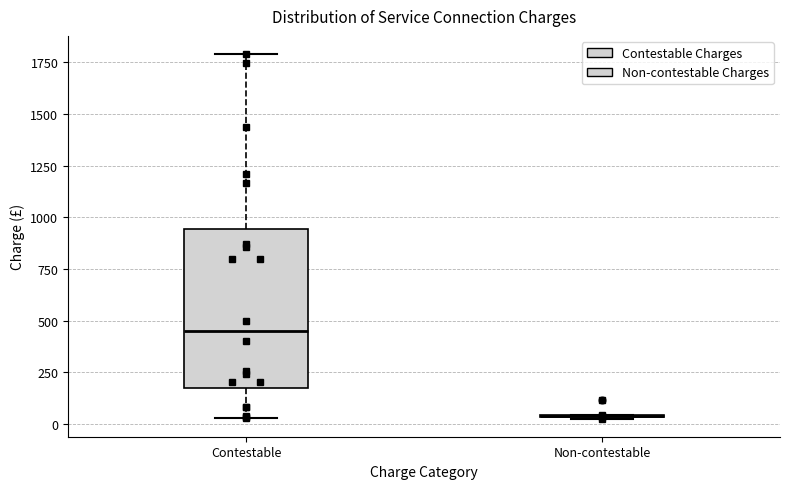

Reading left to right, read every box against the y-axis: the position of its median line, the range the box covers, and the ends of its whiskers. The values are not printed on the chart, so give them approximately, as read against the axis.

Contestable: median 450, box 150 to 950, whiskers 50 to 1800
Non-contestable: box collapsed to a line at 50, whiskers 50 to 50